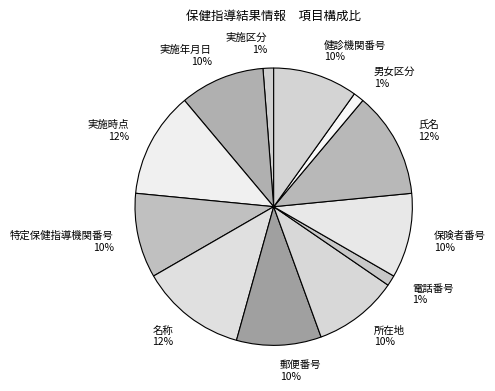

How many slices are in this pie chart?

12